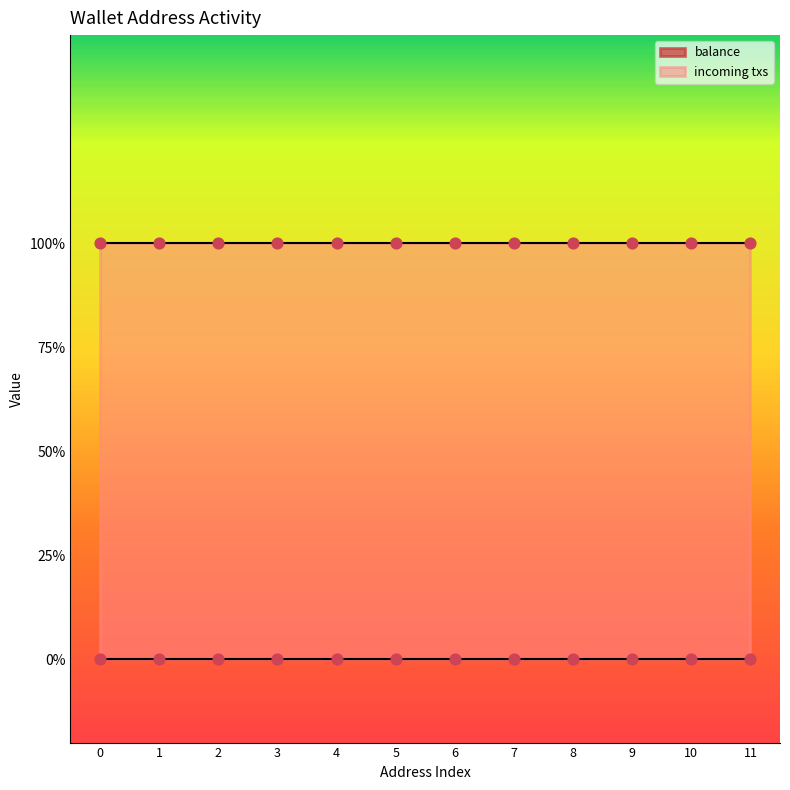

Which series reaches the maximum Y coordinate?

incoming txs